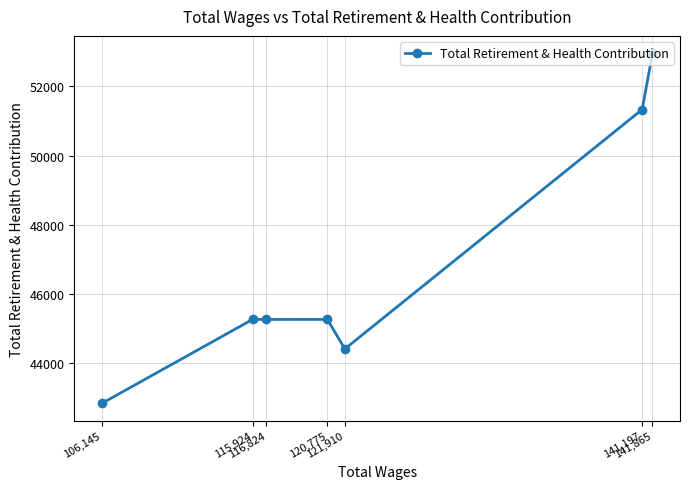

What is the label of the 7th point from the left?

141,865